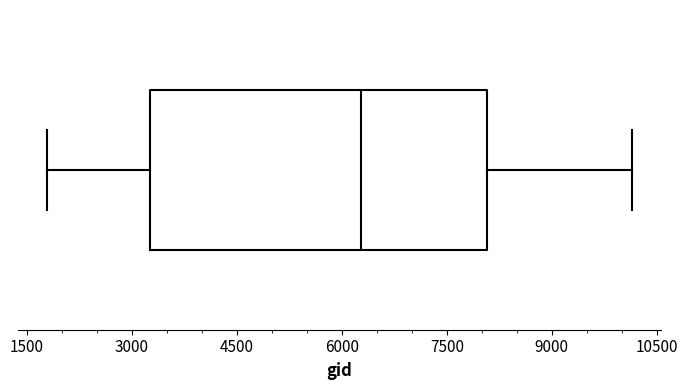

Read this box plot against the x-axis: the position of the median line, the range covered by the box, and the ends of both whiskers. The values are not printed on the chart, so give them approximately, as read against the axis.

median 6200, box 3200 to 8000, whiskers 1800 to 10200